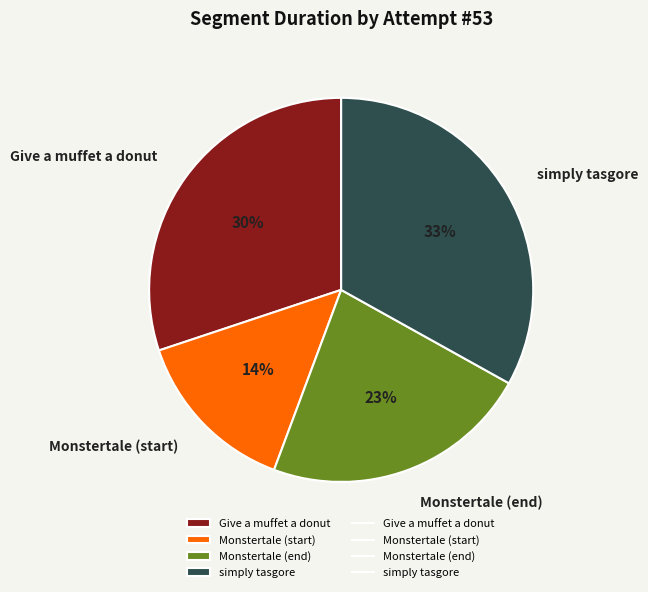

Does any single category account for the majority?

No